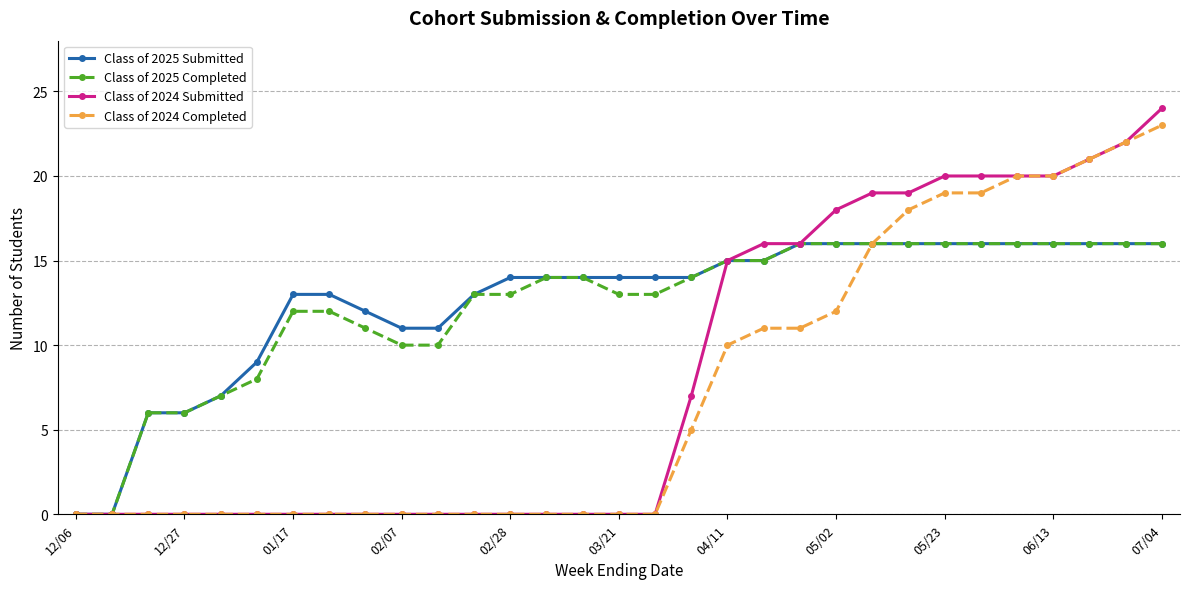

Which series has the largest range (max minus min)?

Class of 2024 Submitted